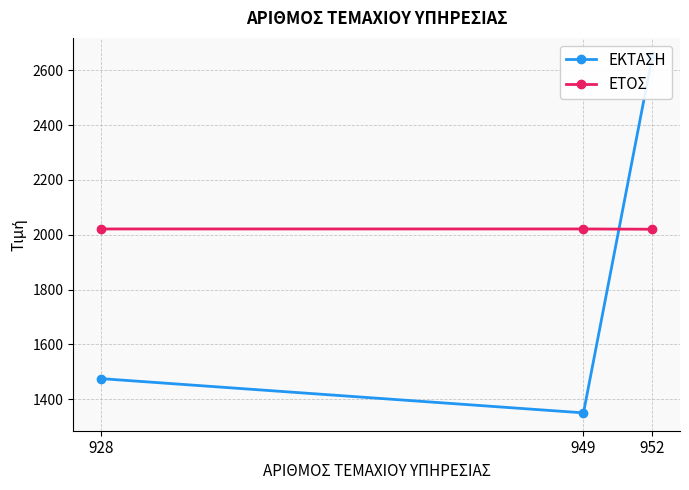

Where is ΕΤΟΣ nearest to the value 2020?

952